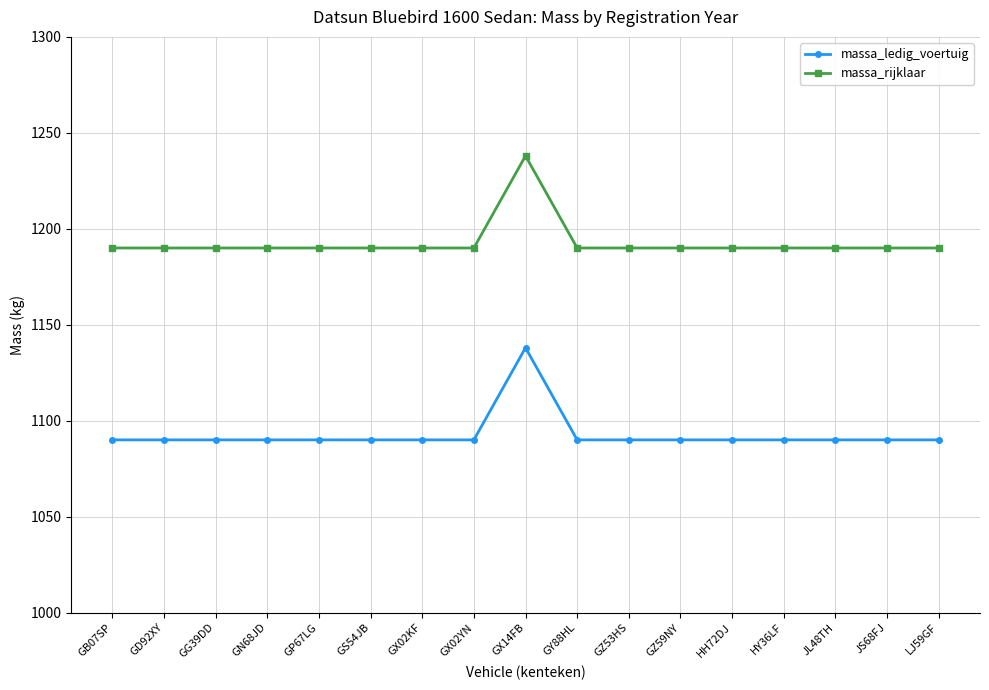

Is it true that massa_rijklaar equals 622 at JS68FJ?

False